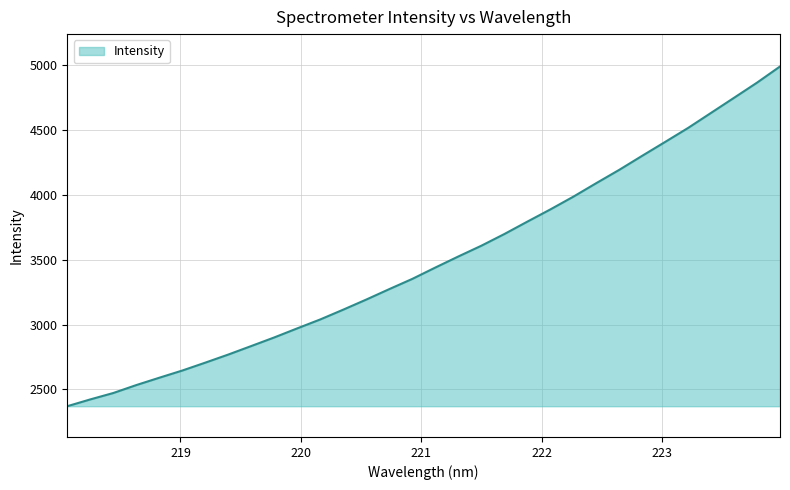

What is the greatest value displayed?

4988.8